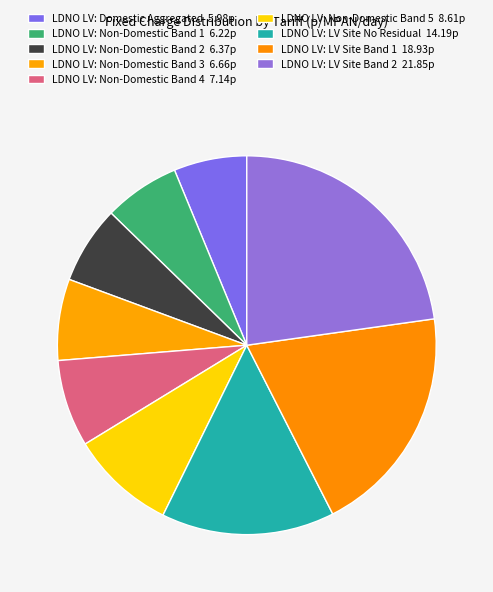

Is LDNO LV: Domestic Aggregated the majority of the pie?

No